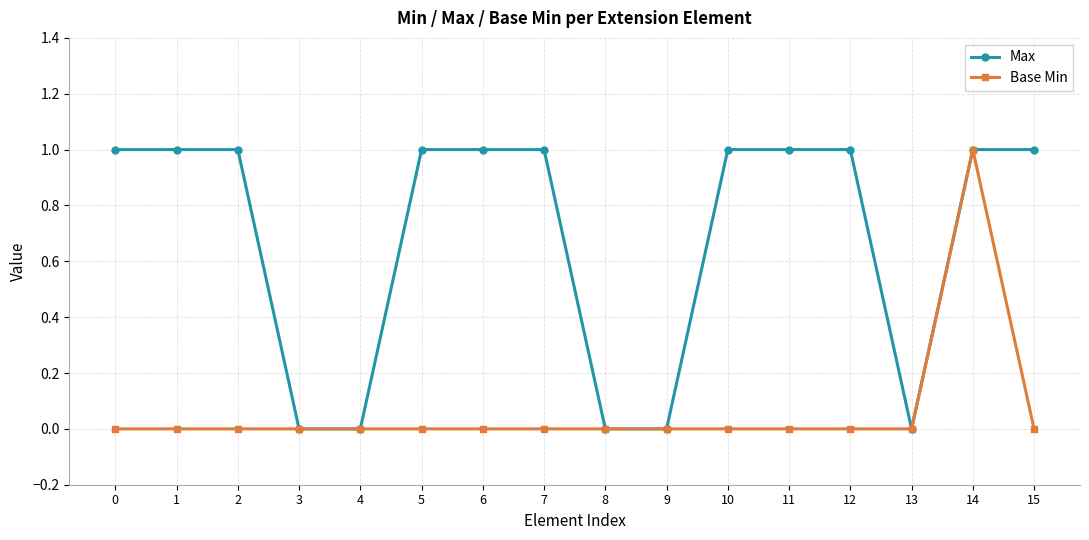

Is it true that Max equals 1 at 14?

True